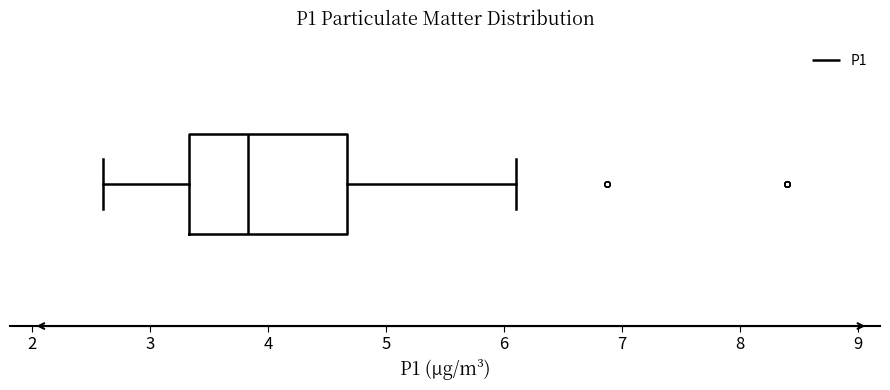

Where does the median line of the box sit on the x-axis? The values are not printed on the chart, so give them approximately, as read against the axis.

3.8